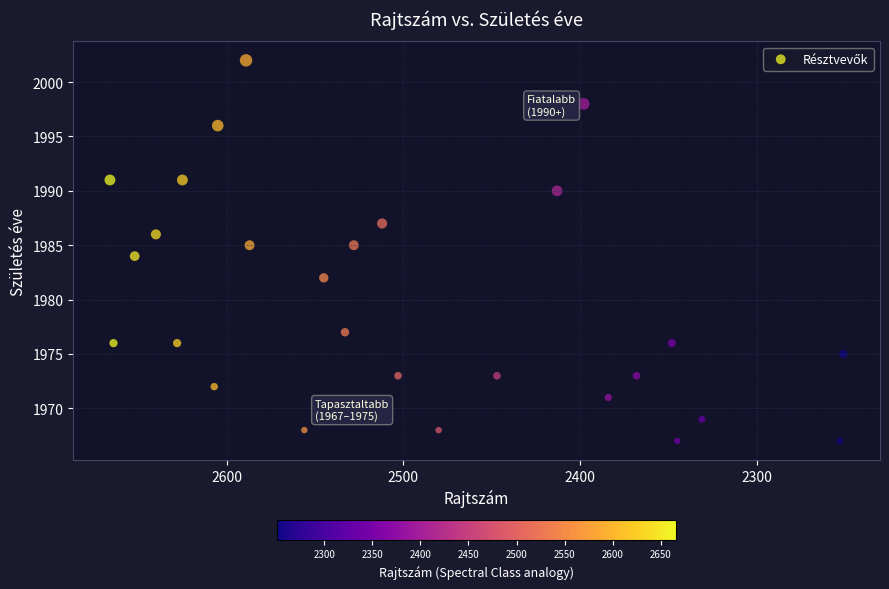

What is the range of Y values (max minus min)?

35